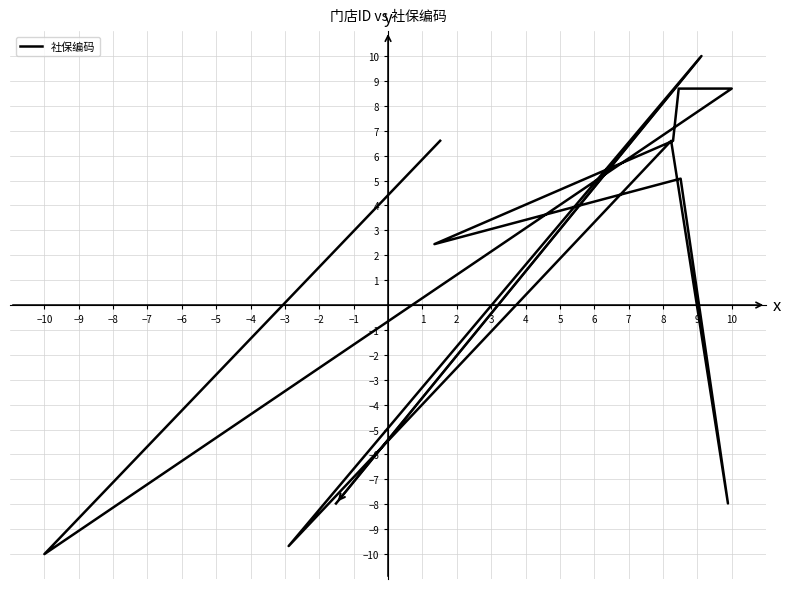

Which label corresponds to the largest value in the chart?

1